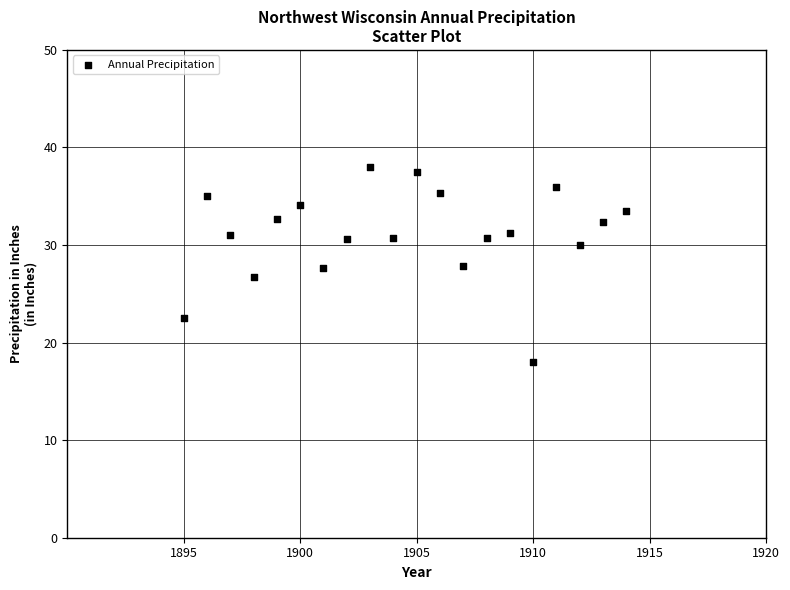

What is the range of X values (max minus min)?

19.0